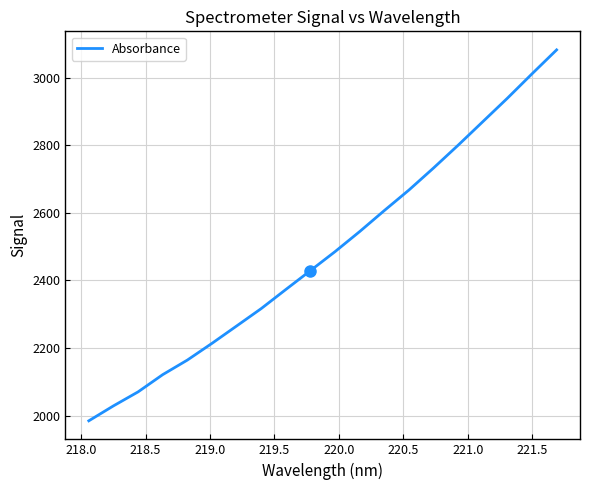

How many lines are shown in the chart?

1